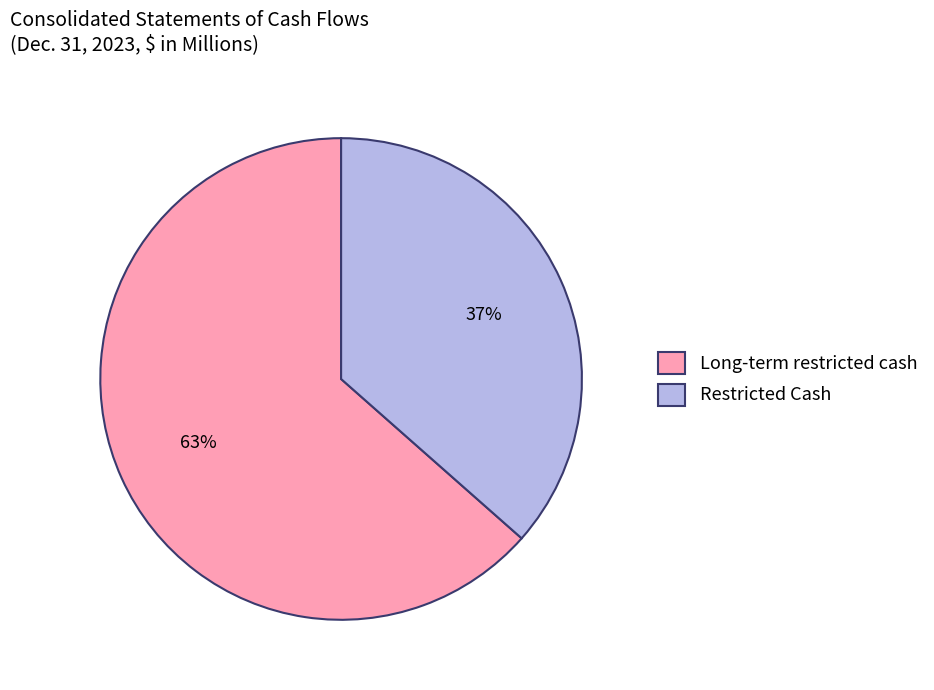

Rank the categories by value from lowest to highest.

Restricted Cash, Long-term restricted cash